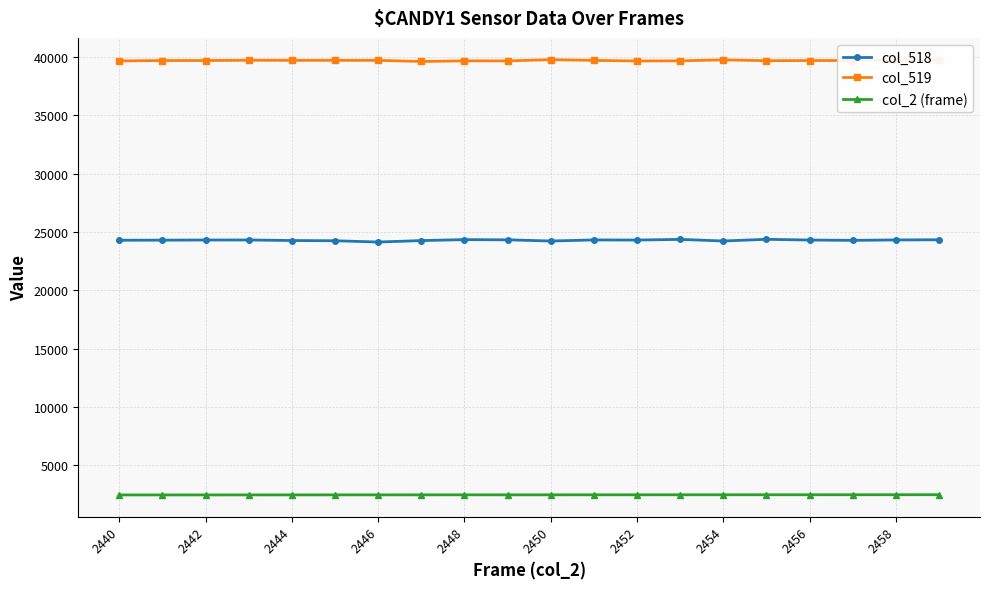

True or false: col_519 and col_518 cross at least once.

False